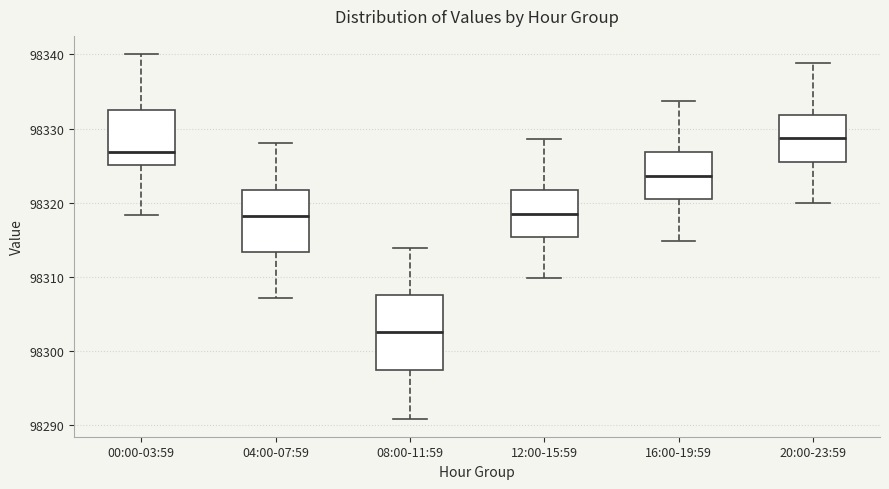

Which box's median line is the highest?

20:00-23:59